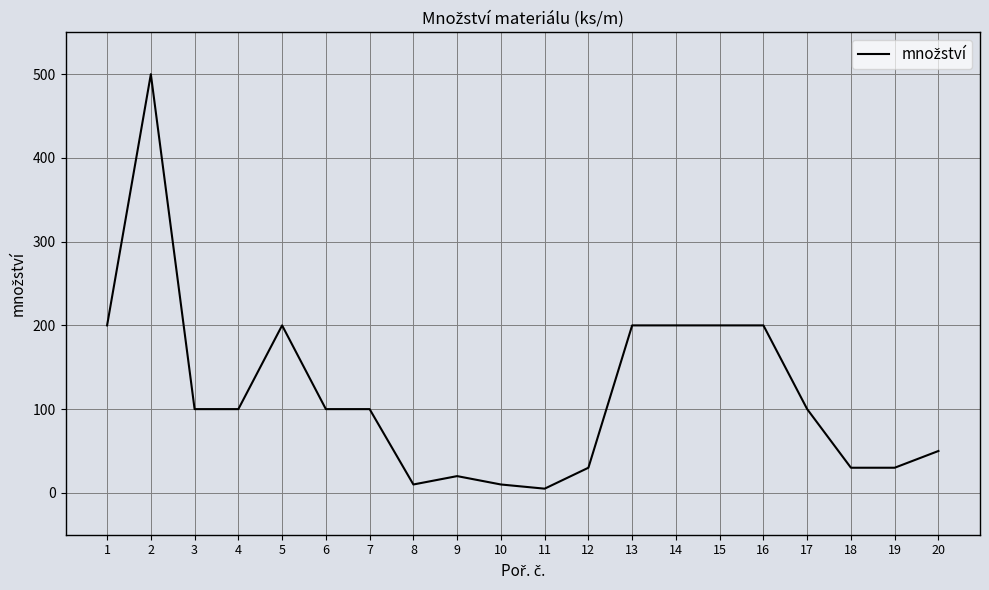

Is this an area chart (filled region under the line)?

No